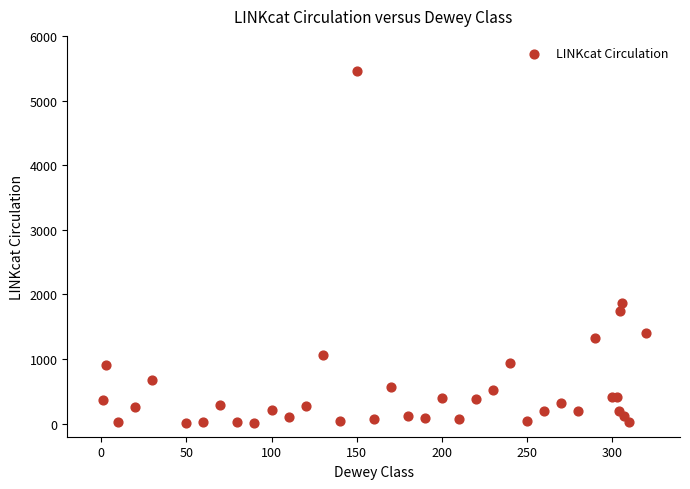

What Y value in the scatter plot is closest to 2730?

1863